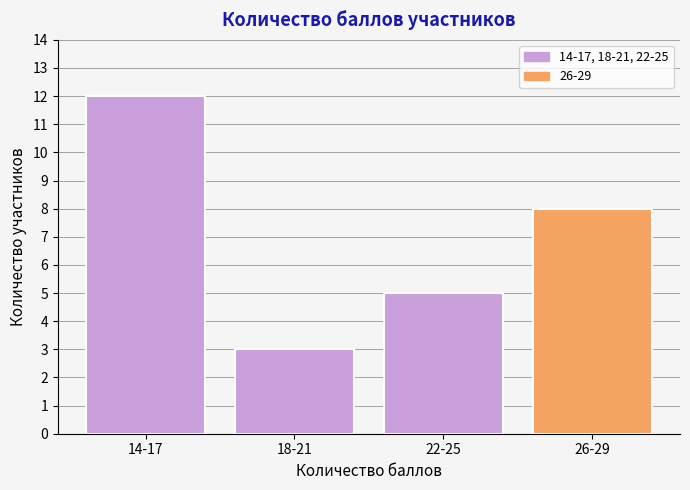

Reading left to right, list all the values displayed in this chart.

14-17=12	18-21=3	22-25=5	26-29=8